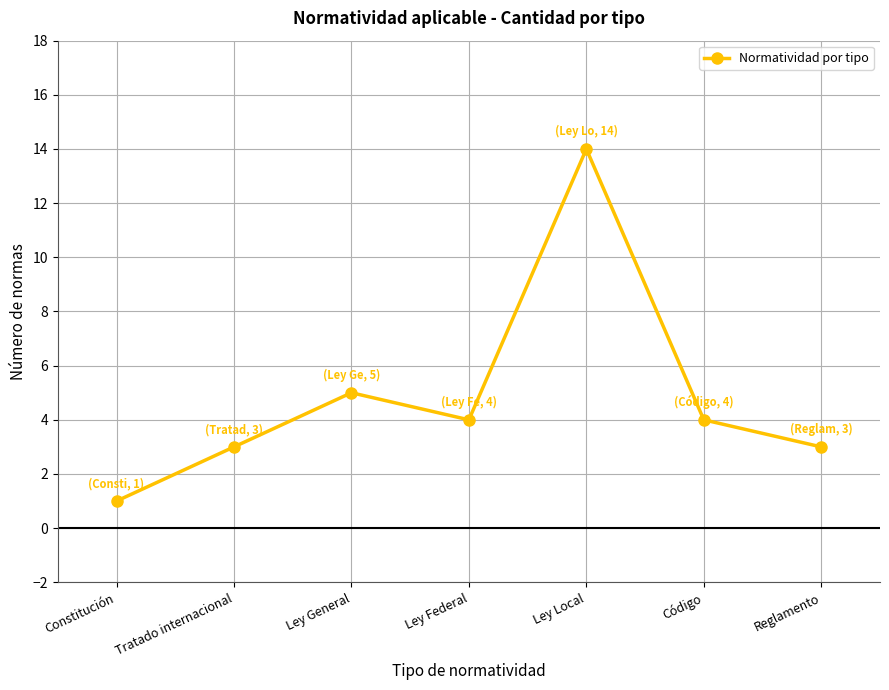

Where is the first local maximum?

Ley General